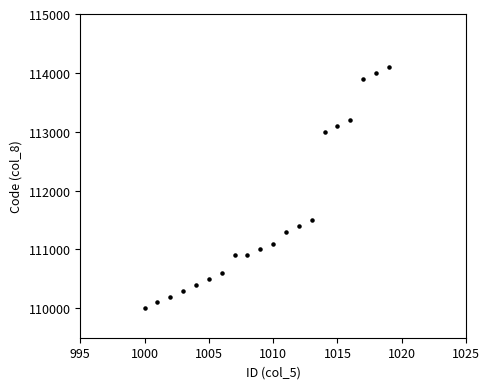

What is the range of X values (max minus min)?

19